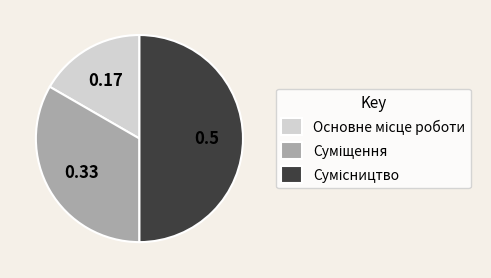

Count the number of slices in the pie.

3